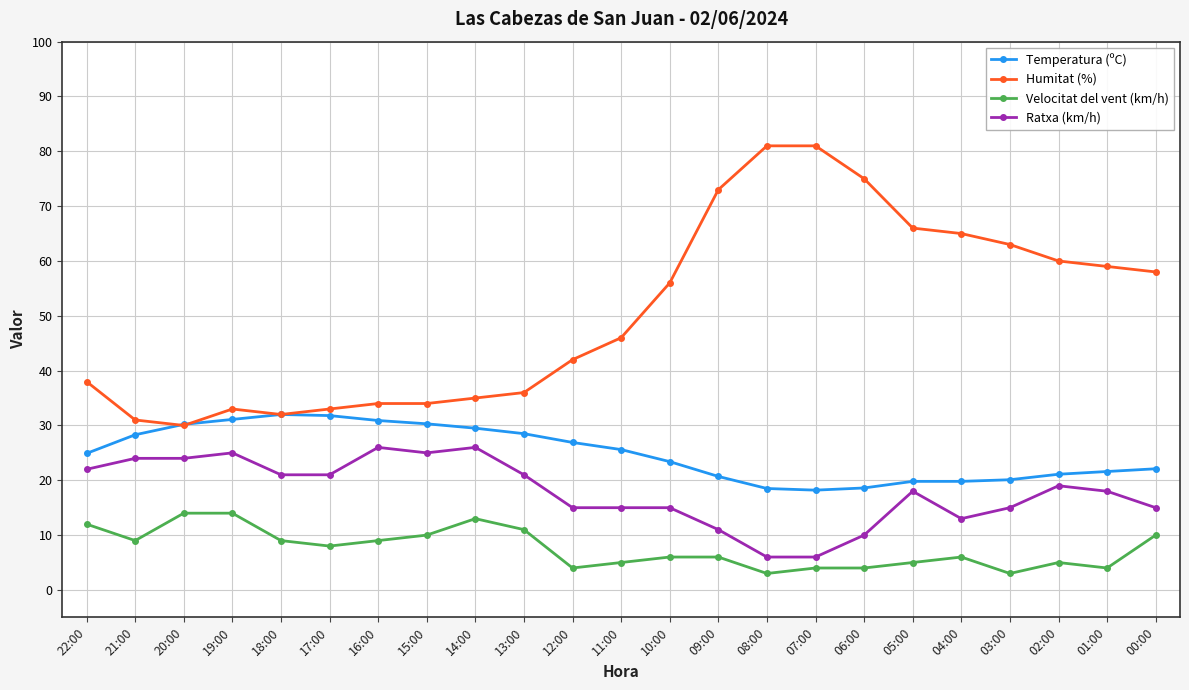

At 17:00, list the series in order from smallest to largest.

Velocitat del vent (km/h), Ratxa (km/h), Temperatura (ºC), Humitat (%)